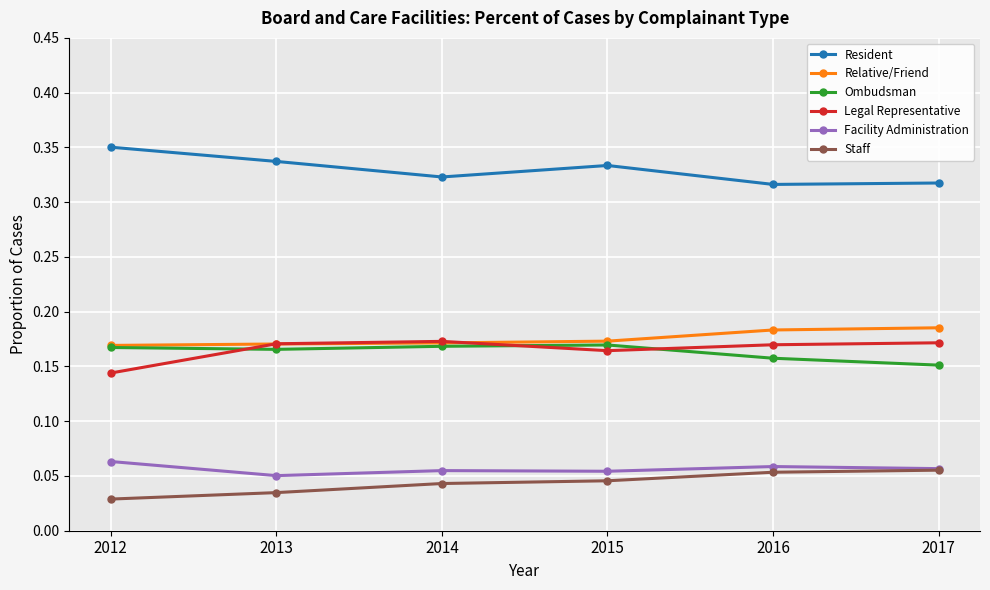

True or false: Facility Administration and Relative/Friend cross at least once.

False